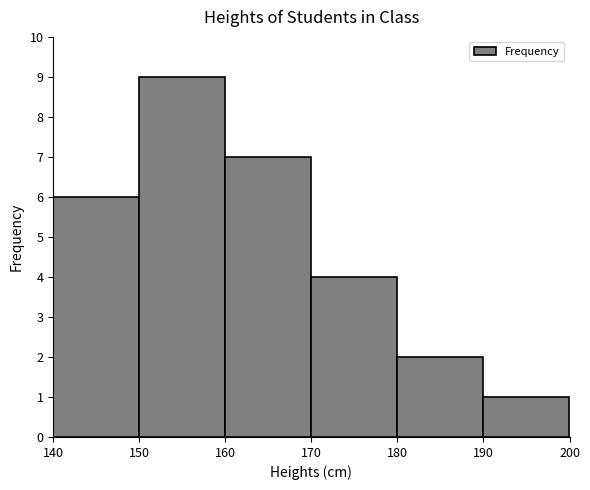

What is the height of the bar covering 150 to 160 on the x-axis? The values are not printed on the chart, so give them approximately, as read against the axis.

9